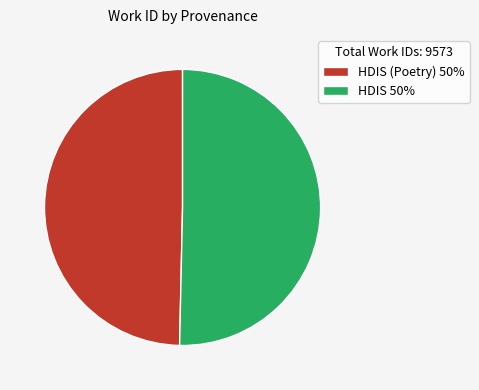

Is the sum of HDIS 50% and HDIS (Poetry) 50% greater than half?

Yes